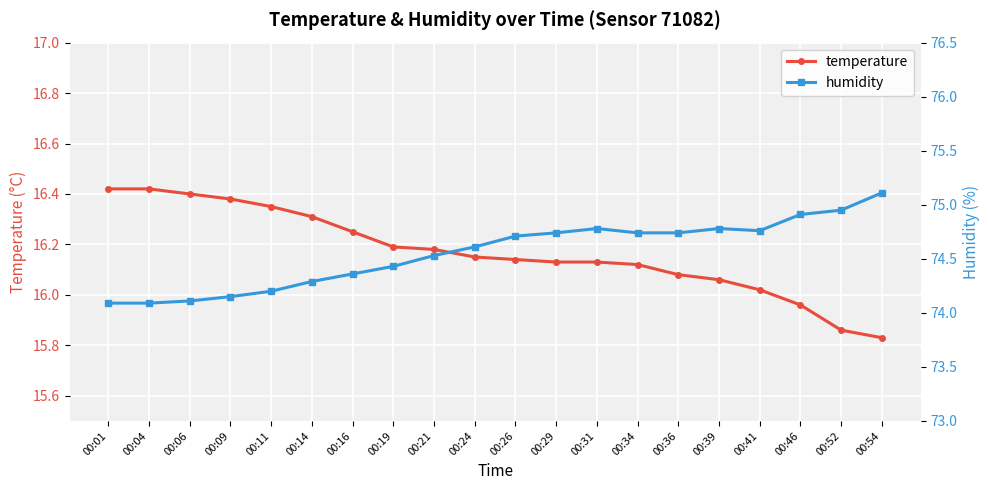

What value does the humidity series have at 00:31?

74.8